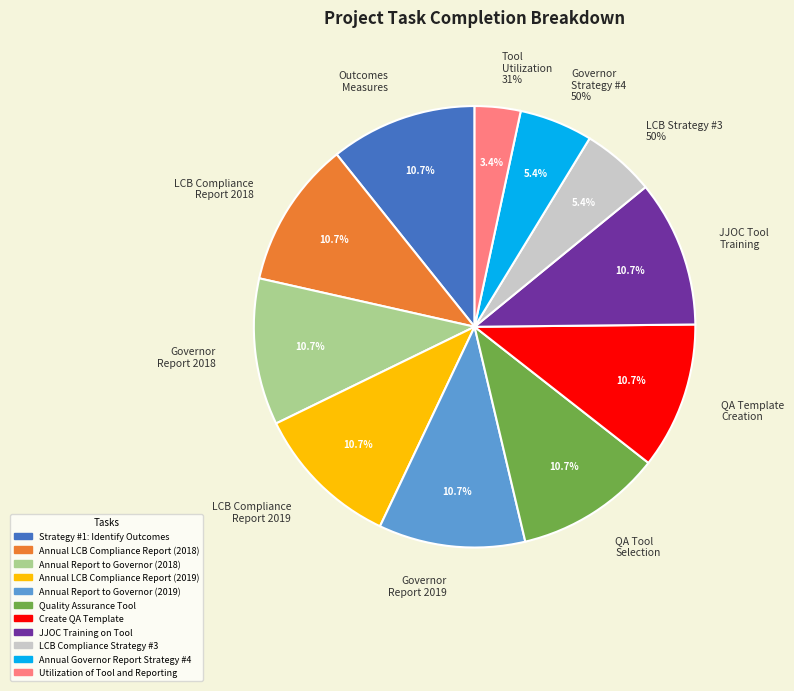

The Annual Governor Report Strategy #4 slice represents 5% of the pie. True or false?

True